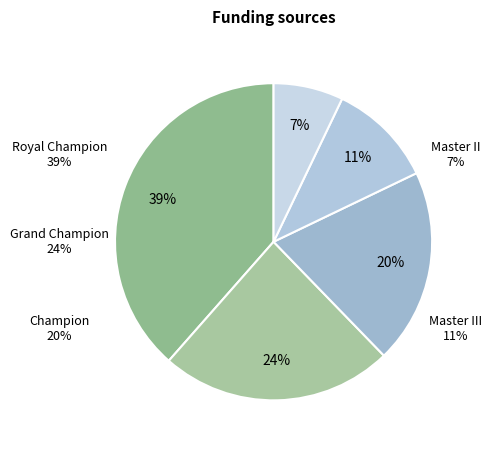

To the nearest percent, what percentage of the pie is 30?

1%